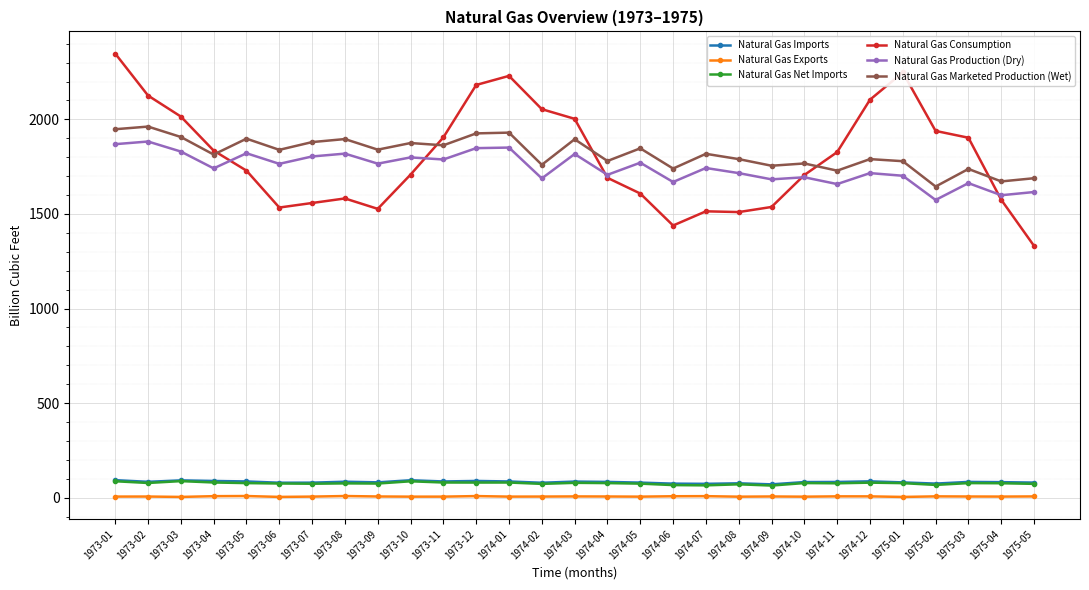

True or false: Natural Gas Net Imports and Natural Gas Exports intersect in this chart.

False